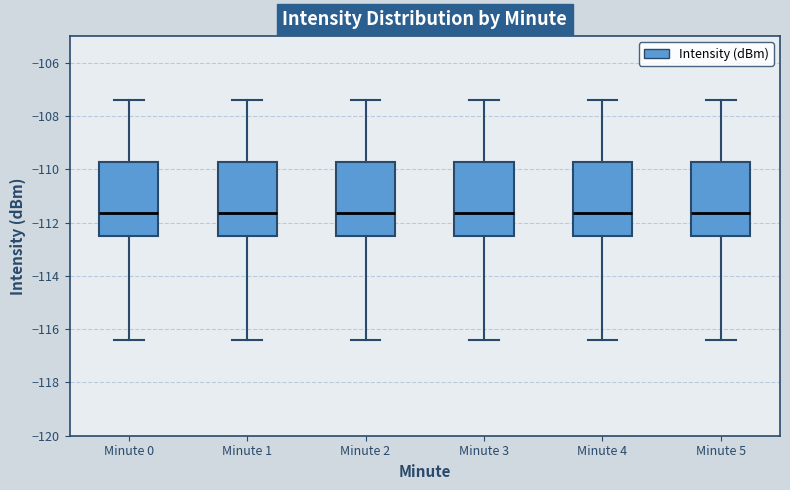

Reading left to right, transcribe this box plot: for each box, give where its median line is, the range the box spans, and where its two whiskers end, as read against the y-axis. The values are not printed on the chart, so give them approximately, as read against the axis.

Minute 0: median -111.6, box -112.4 to -109.8, whiskers -116.4 to -107.4
Minute 1: median -111.6, box -112.4 to -109.8, whiskers -116.4 to -107.4
Minute 2: median -111.6, box -112.4 to -109.8, whiskers -116.4 to -107.4
Minute 3: median -111.6, box -112.4 to -109.8, whiskers -116.4 to -107.4
Minute 4: median -111.6, box -112.4 to -109.8, whiskers -116.4 to -107.4
Minute 5: median -111.6, box -112.4 to -109.8, whiskers -116.4 to -107.4